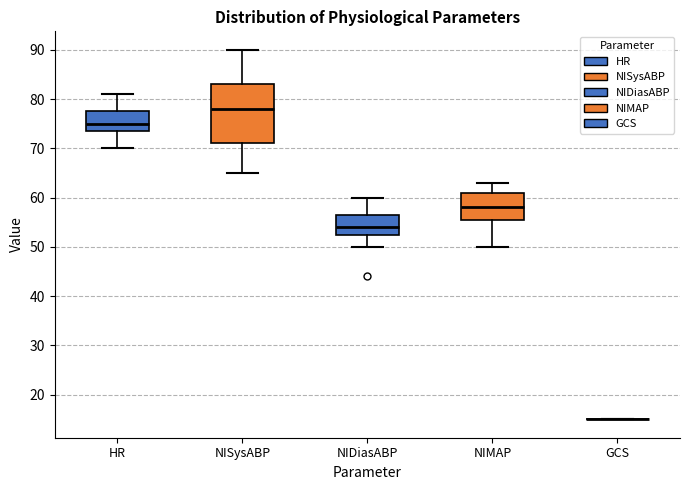

Comparing the boxes themselves (not the whiskers), which one is the tallest?

NISysABP